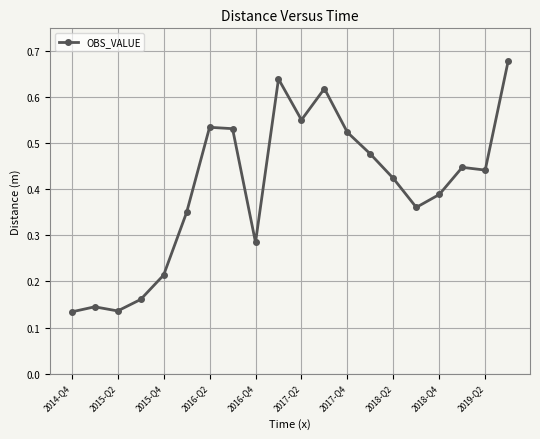

Count the number of data series in this chart.

1